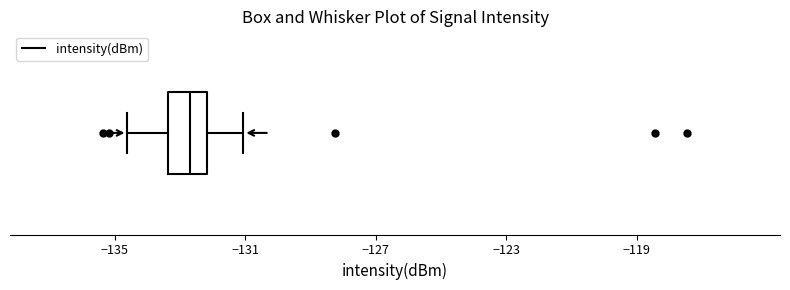

Where does the median line of the box sit on the x-axis? The values are not printed on the chart, so give them approximately, as read against the axis.

-132.5